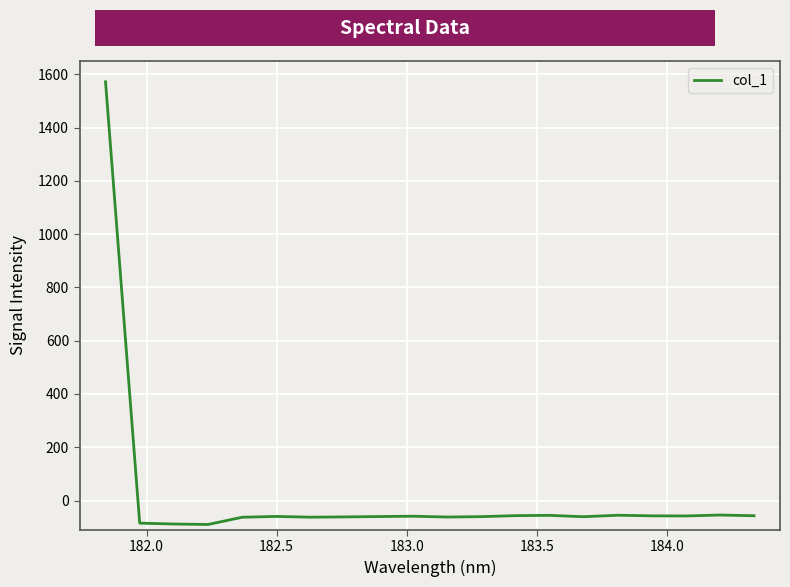

What is the smallest value displayed?

-90.0